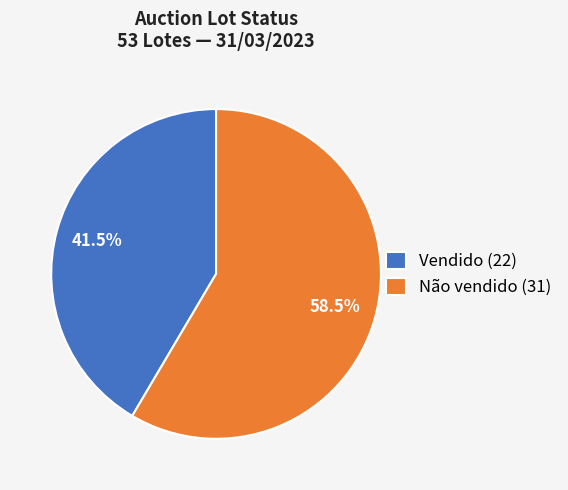

Between Não vendido and Vendido, which is larger?

Não vendido